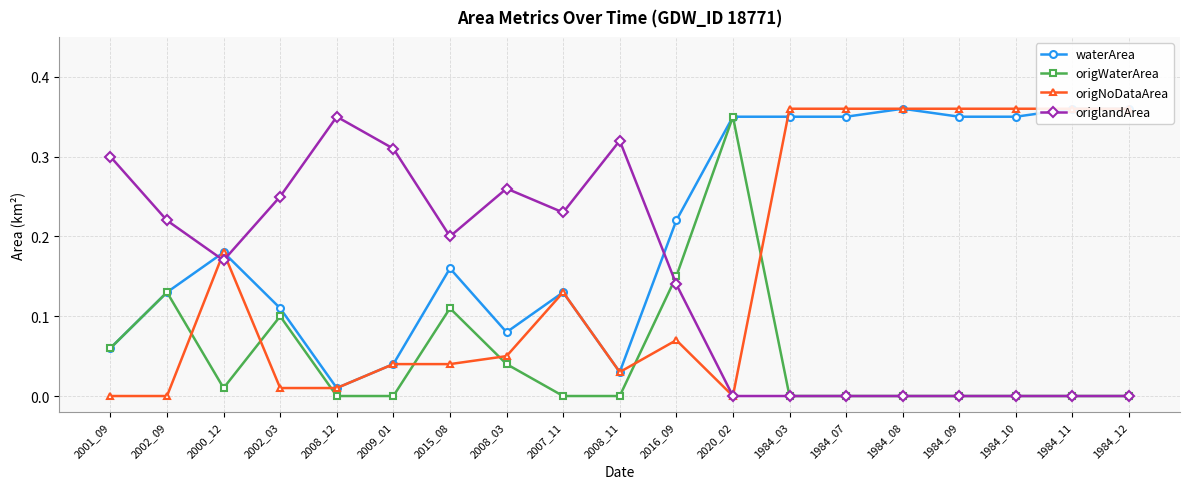

Is the value of origlandArea at 2015_08 greater than the value of origNoDataArea at 2002_03?

Yes